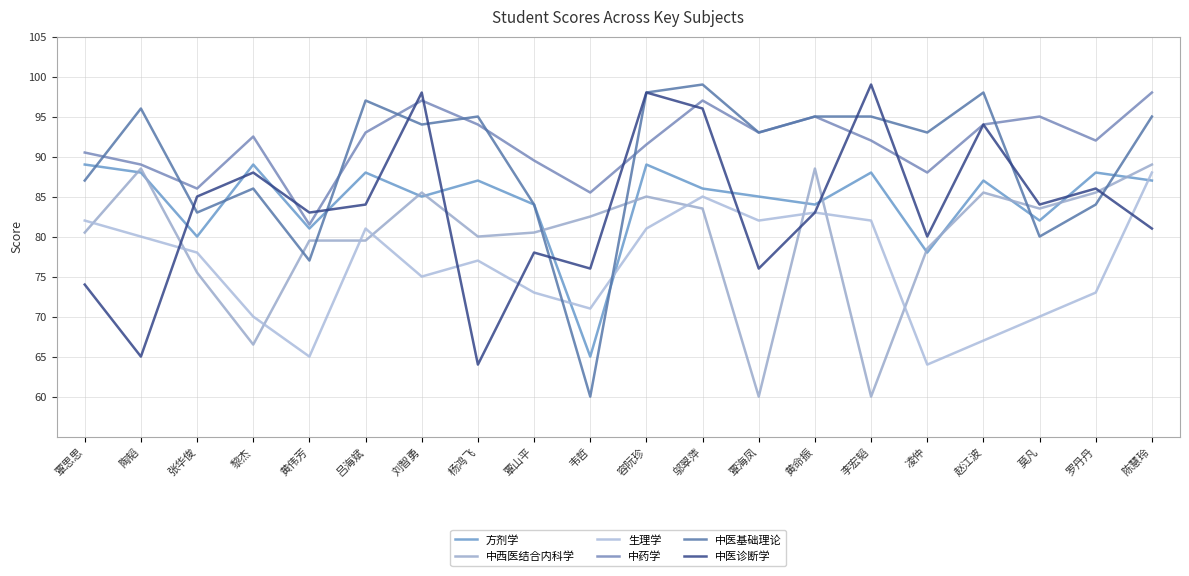

How many interior local peaks does the 方剂学 series have?

7